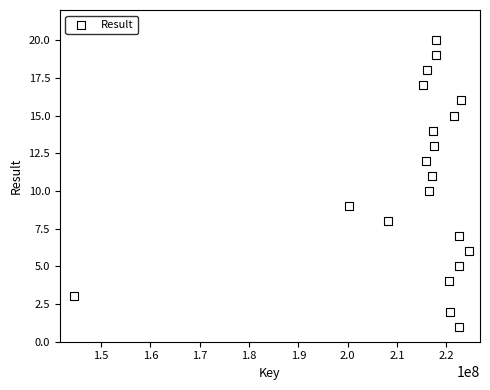

What is the range of Y values (max minus min)?

19